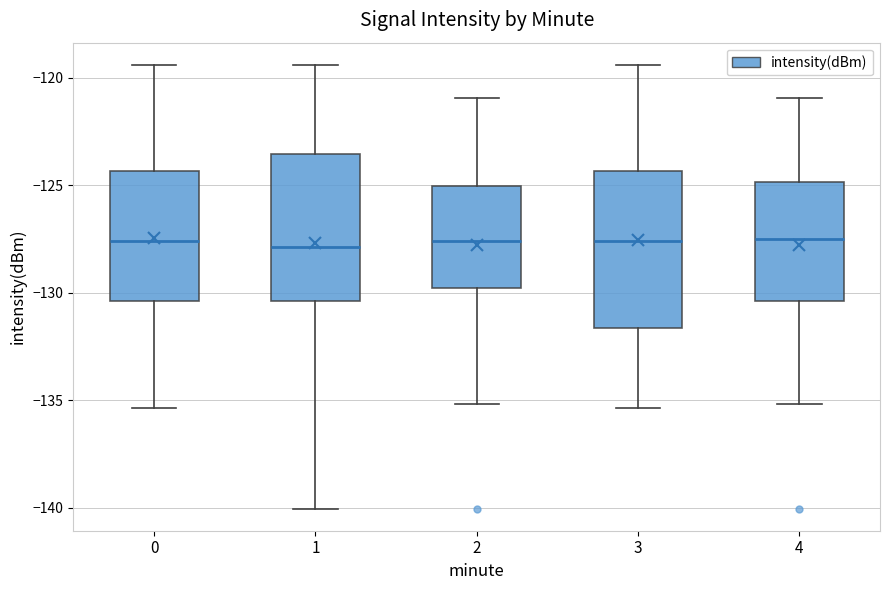

Reading left to right, transcribe this box plot: for each box, give where its median line is, the range the box spans, and where its two whiskers end, as read against the y-axis. The values are not printed on the chart, so give them approximately, as read against the axis.

0: median -127.5, box -130.5 to -124.5, whiskers -135.5 to -119.5
1: median -128.0, box -130.5 to -123.5, whiskers -140.0 to -119.5
2: median -127.5, box -130.0 to -125.0, whiskers -135.0 to -121.0
3: median -127.5, box -131.5 to -124.5, whiskers -135.5 to -119.5
4: median -127.5, box -130.5 to -125.0, whiskers -135.0 to -121.0